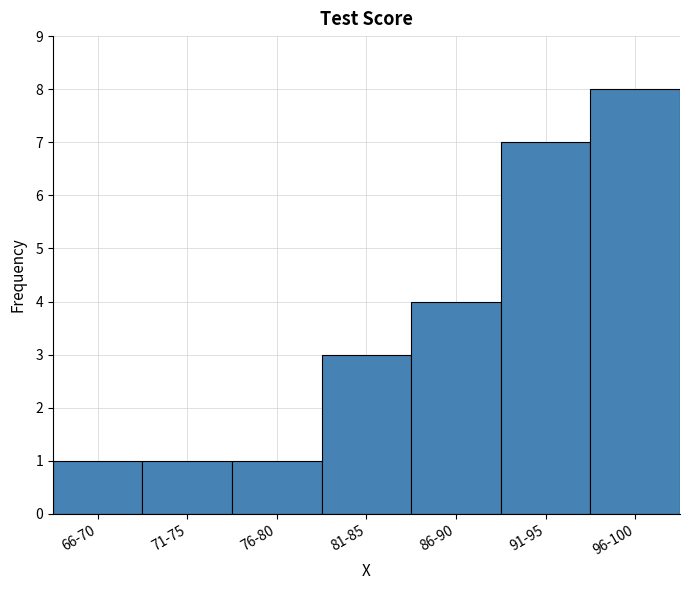

Reading right to left, transcribe all the data shown in this chart.

96-100=8	91-95=7	86-90=4	81-85=3	76-80=1	71-75=1	66-70=1